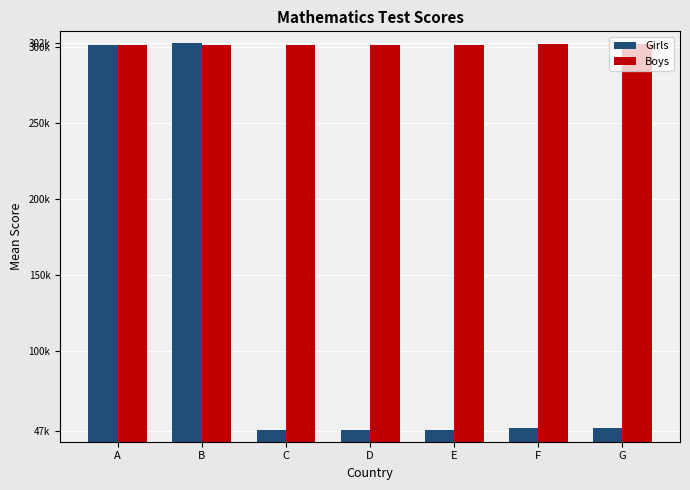

True or false: Boys has a value of 301635 at G.

True